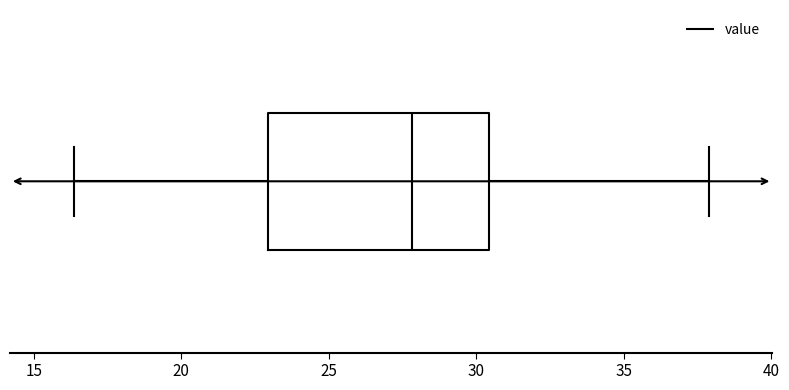

Transcribe this box plot: give where the median line is, the range the box spans, and where the two whiskers end, as read against the x-axis. The values are not printed on the chart, so give them approximately, as read against the axis.

median 28.0, box 23.0 to 30.5, whiskers 16.5 to 38.0